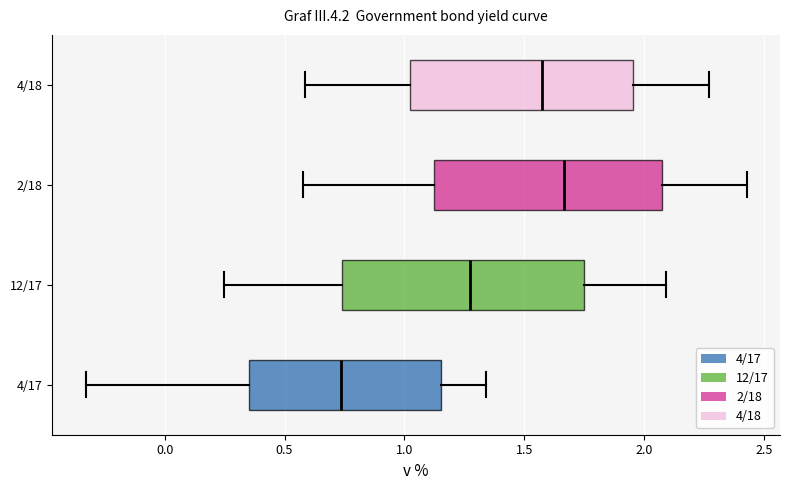

Comparing the boxes themselves (not the whiskers), which one is the widest?

12/17